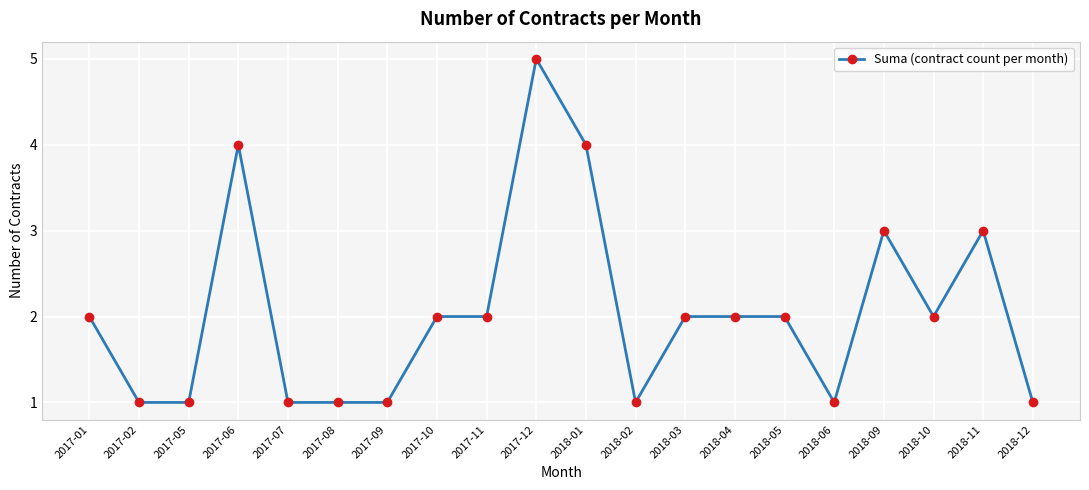

What is the sum of the values at 2017-05 and 2018-09?

4